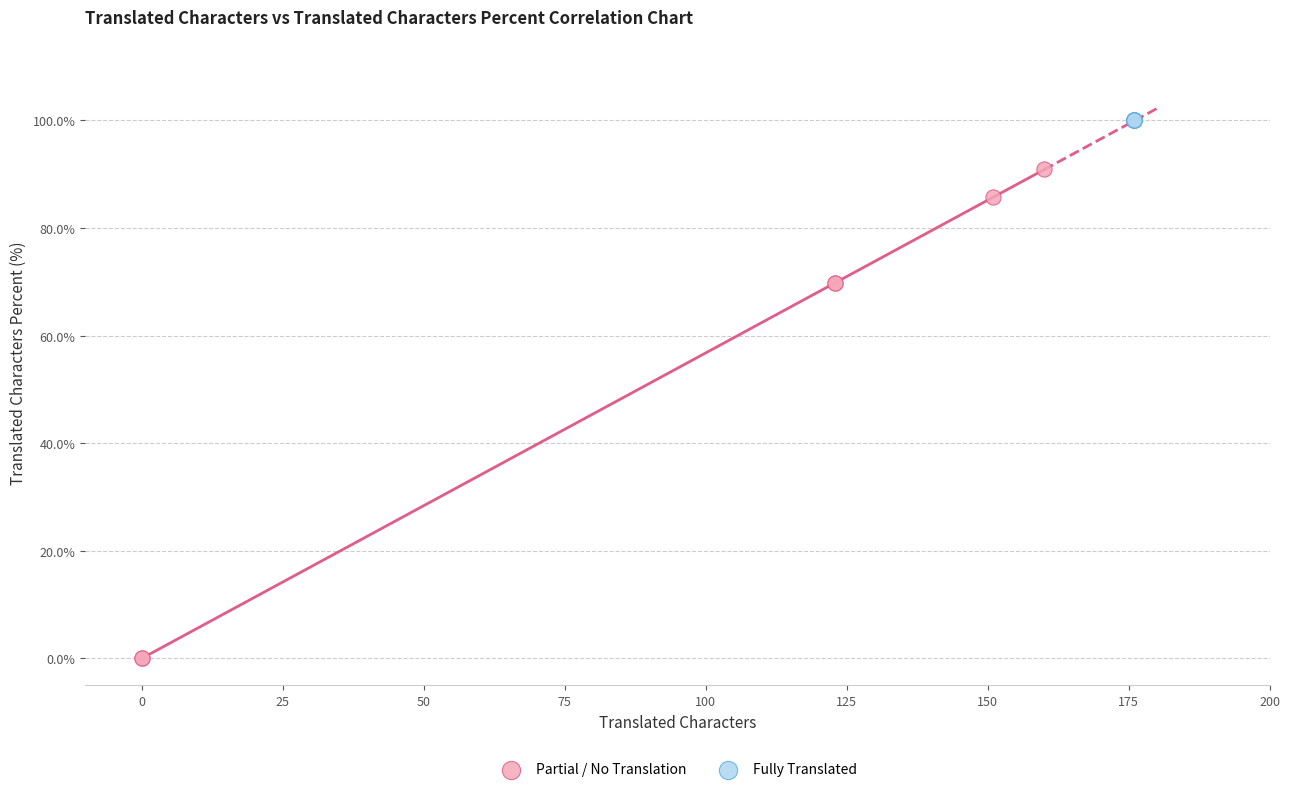

Which series contains the lowest Y value?

Partial / No Translation